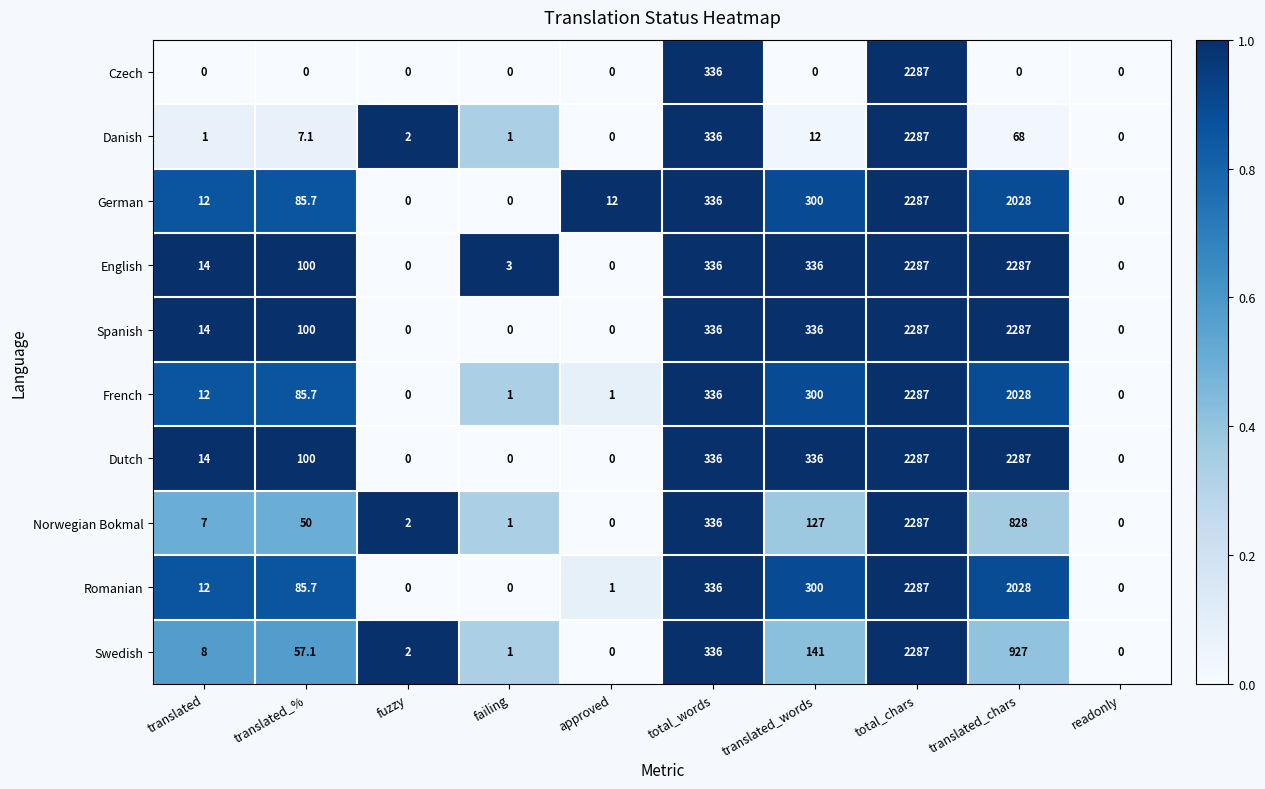

How many data points in Romanian are less than 85?

5